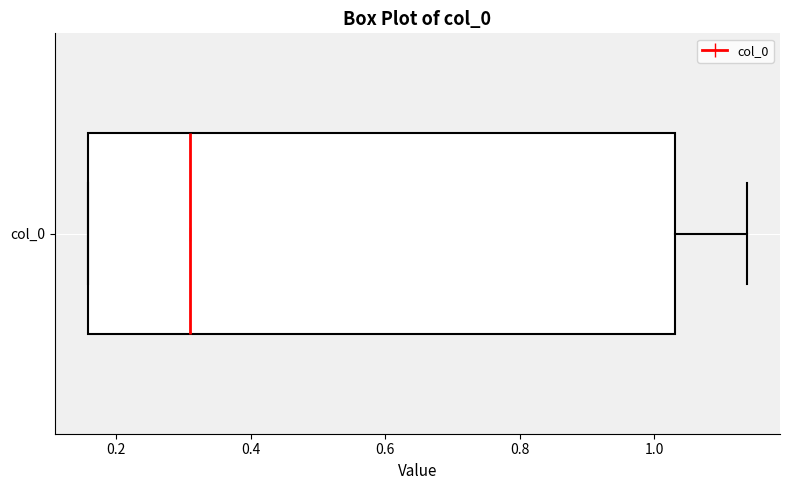

Where is the left edge of the box for col_0 on the x-axis? The values are not printed on the chart, so give them approximately, as read against the axis.

0.16